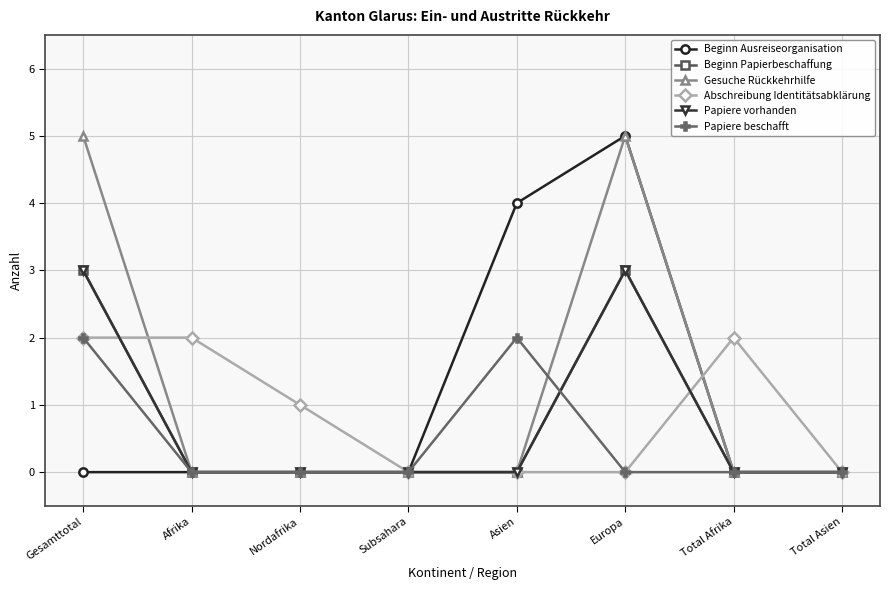

What is the total value across all series at Asien?

6